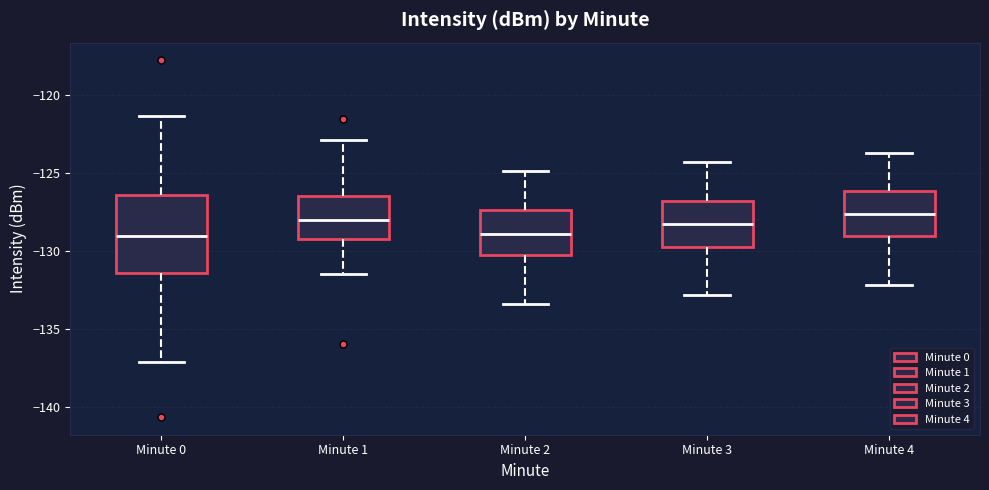

Where does the upper whisker of the box for Minute 3 end on the y-axis? The values are not printed on the chart, so give them approximately, as read against the axis.

-124.5